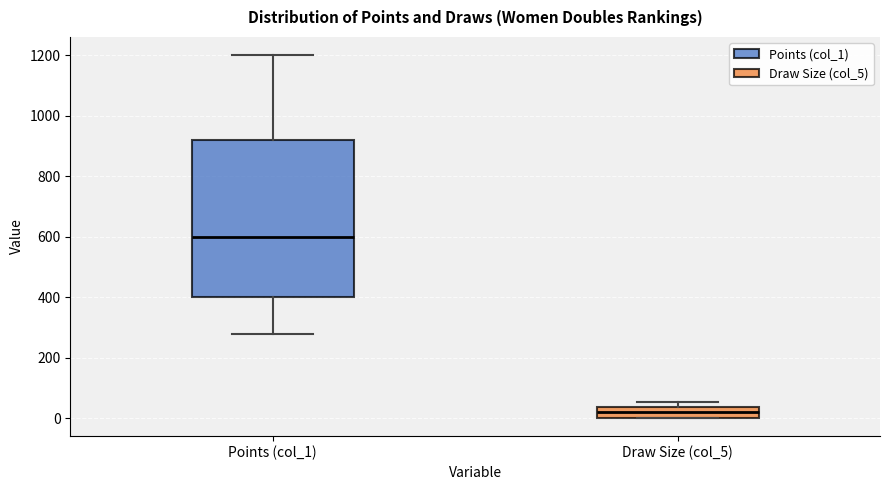

Which box's median line is the lowest?

Draw Size (col_5)